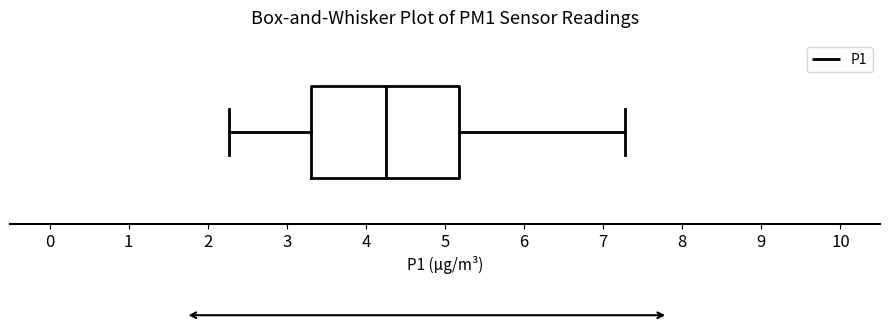

Transcribe this box plot: give where the median line is, the range the box spans, and where the two whiskers end, as read against the x-axis. The values are not printed on the chart, so give them approximately, as read against the axis.

median 4.3, box 3.3 to 5.2, whiskers 2.3 to 7.3